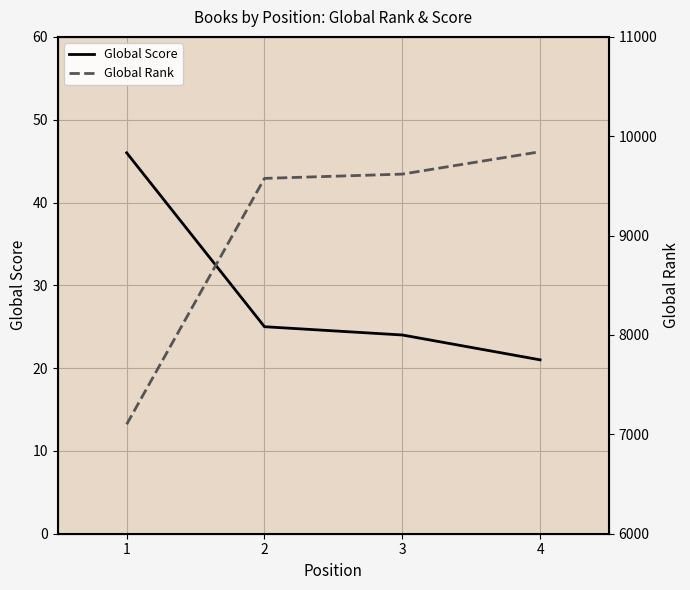

What is the value of the Global Rank point at the 3rd from the left?

9619